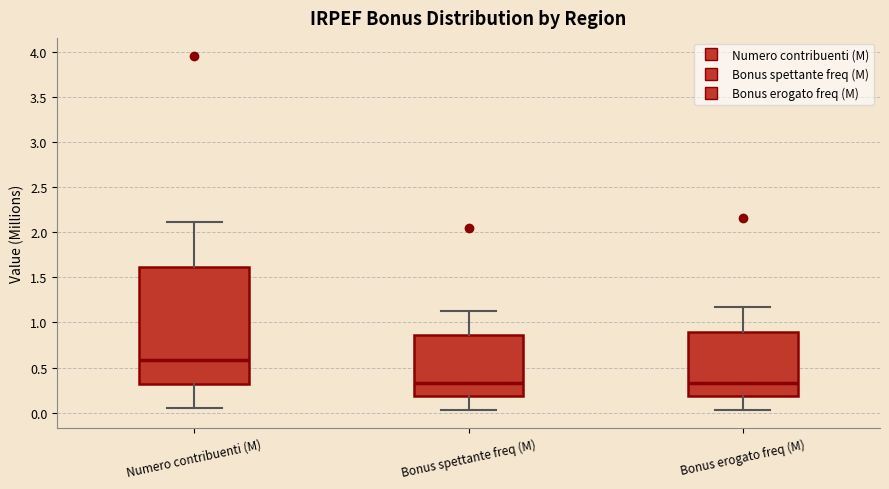

Which box has the highest median line?

Numero contribuenti (M)